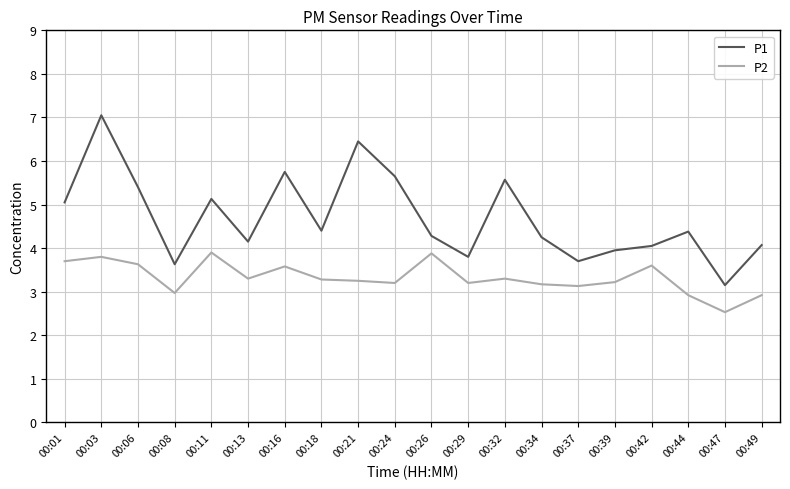

Rank the series at 00:37 from lowest to highest value.

P2, P1